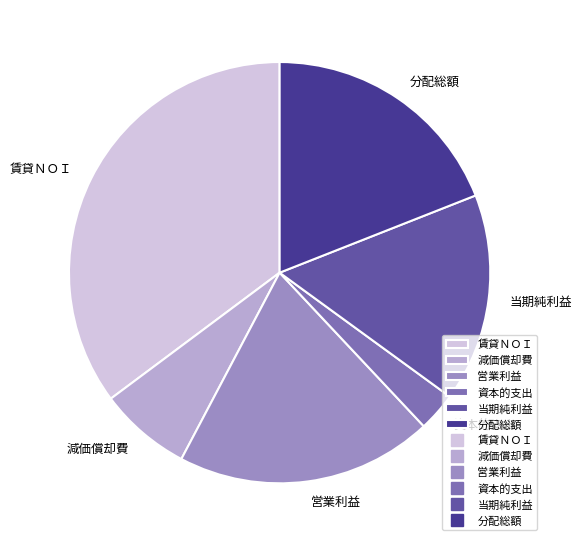

Is the sum of 賃貸ＮＯＩ and 当期純利益 greater than half?

Yes